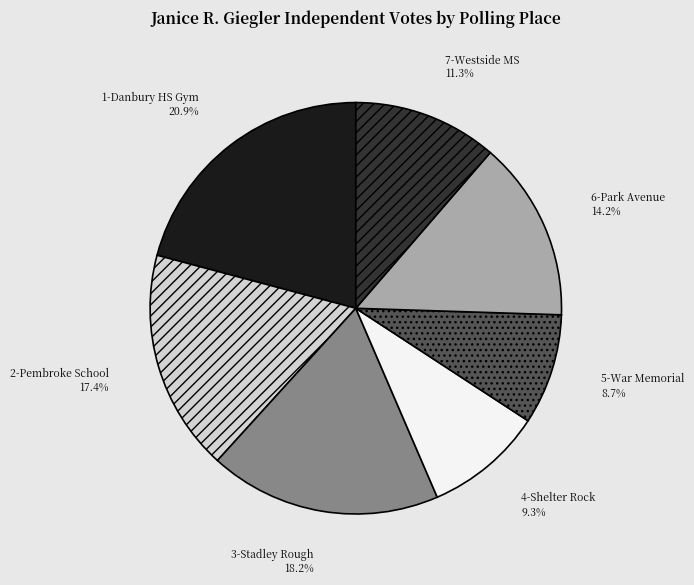

Does 6-Park Avenue represent more than half of the total?

No